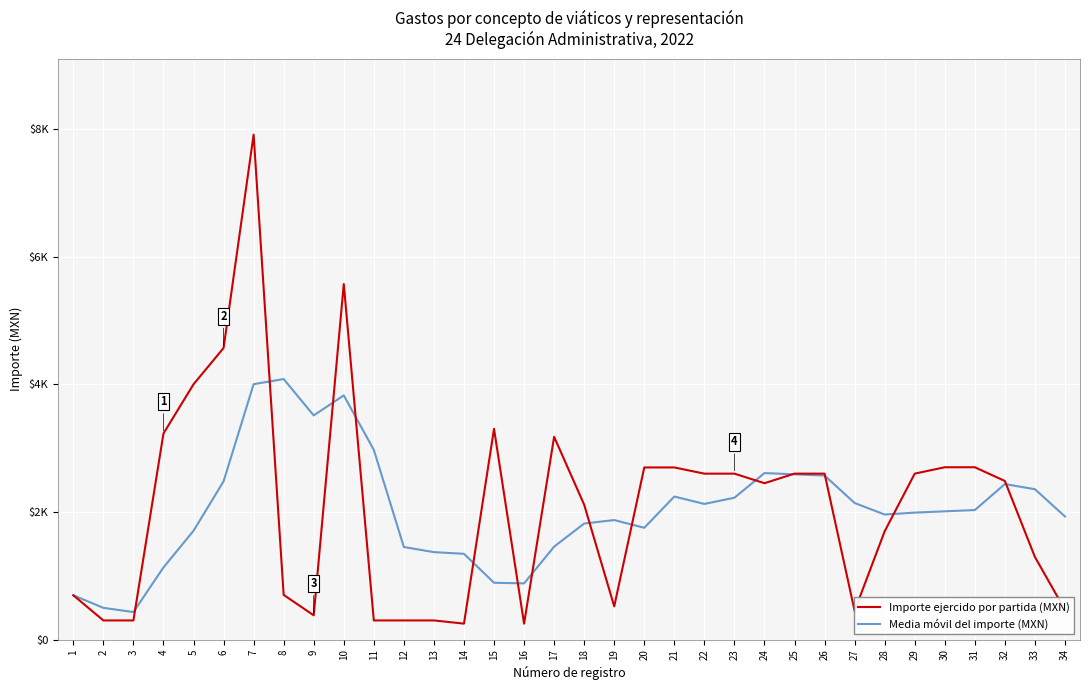

Rank the series at 3 from highest to lowest value.

Media móvil del importe (MXN), Importe ejercido por partida (MXN)